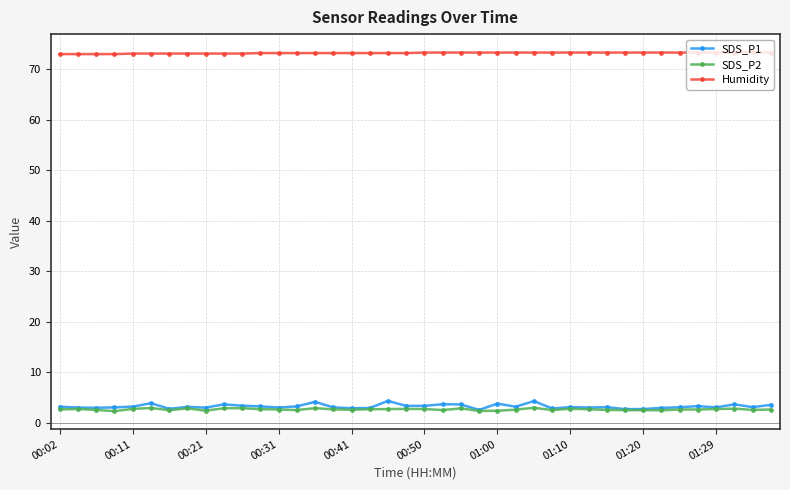

True or false: SDS_P2 has more than 1 interior local peaks.

True